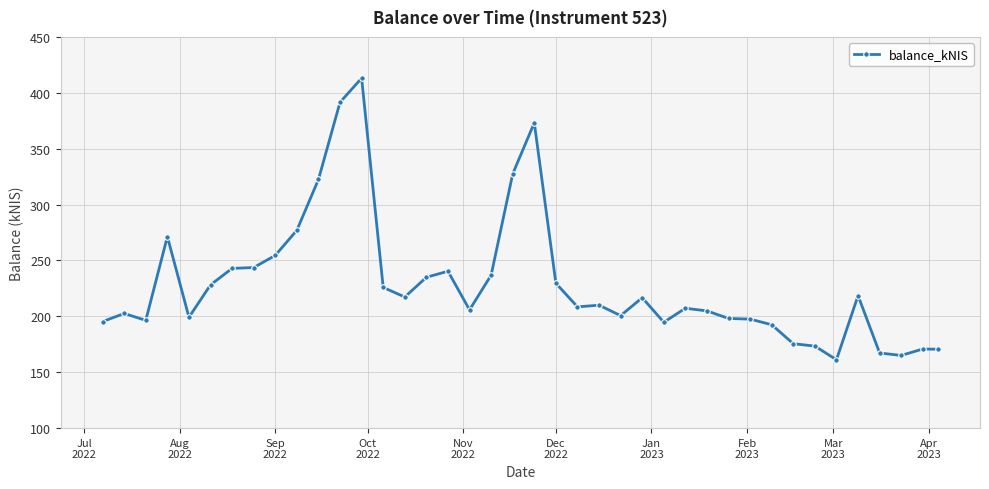

What is the difference between the second highest and second lowest values?

226.5